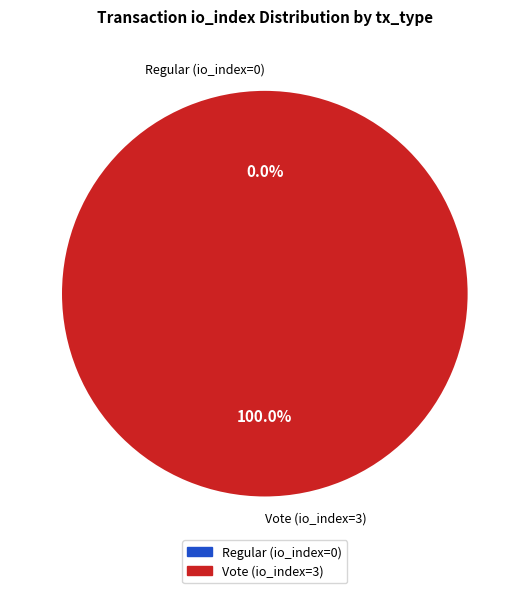

To the nearest percent, what portion does Vote (io_index=3) represent?

100%